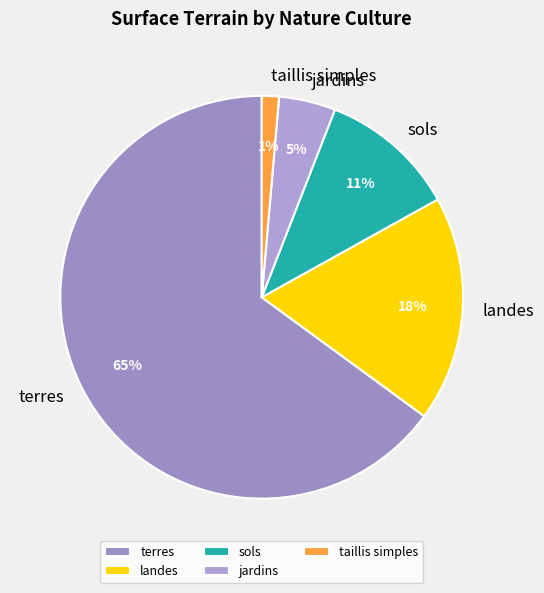

Which category has the biggest portion of the pie?

terres